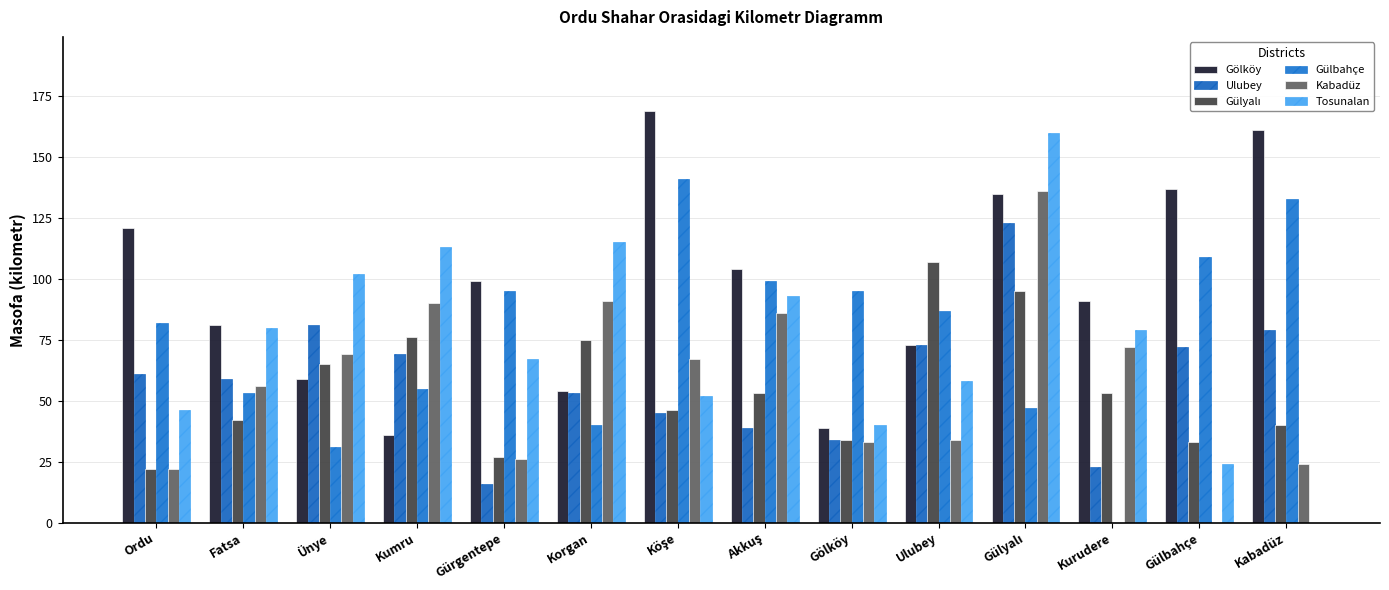

How many groups of bars are there?

14